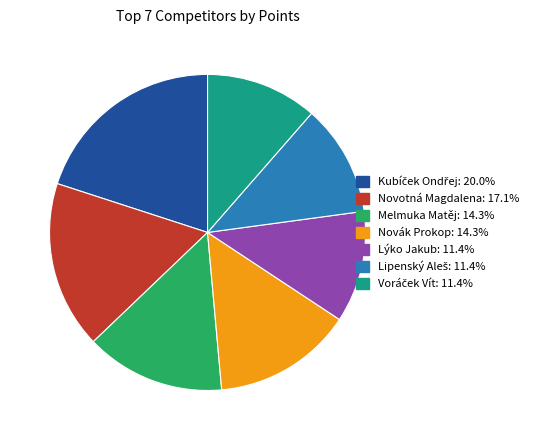

Is Melmuka Matěj the majority of the pie?

No